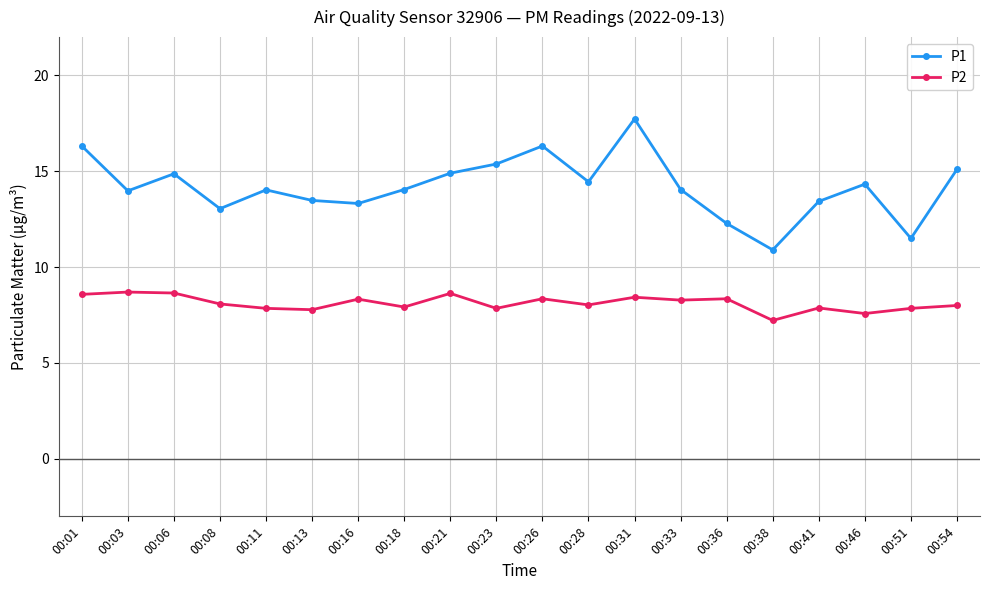

Does the chart have visible grid lines?

Yes